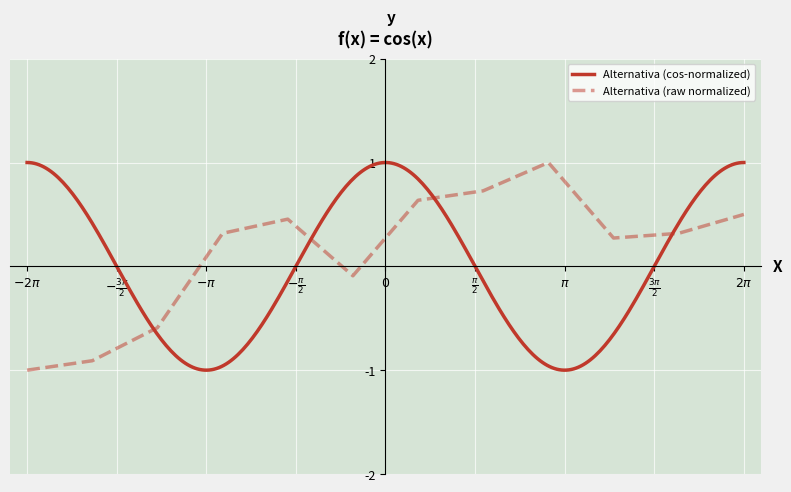

The value at 2499 is -0.8. True or false?

False